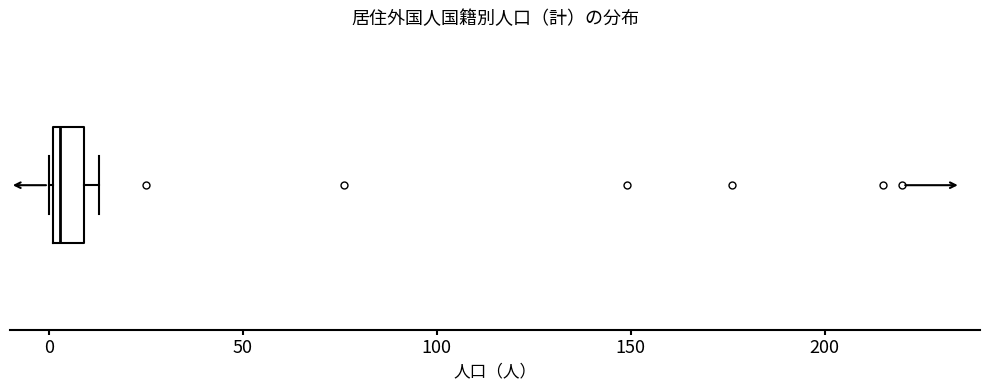

Read this box plot against the x-axis: the position of the median line, the range covered by the box, and the ends of both whiskers. The values are not printed on the chart, so give them approximately, as read against the axis.

median 5, box 0 to 10, whiskers 0 to 15